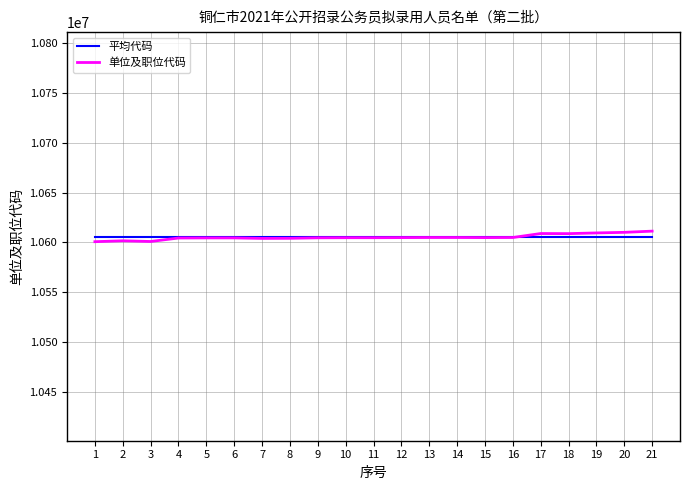

What is the spread (max minus min) of values at 10?

614.6